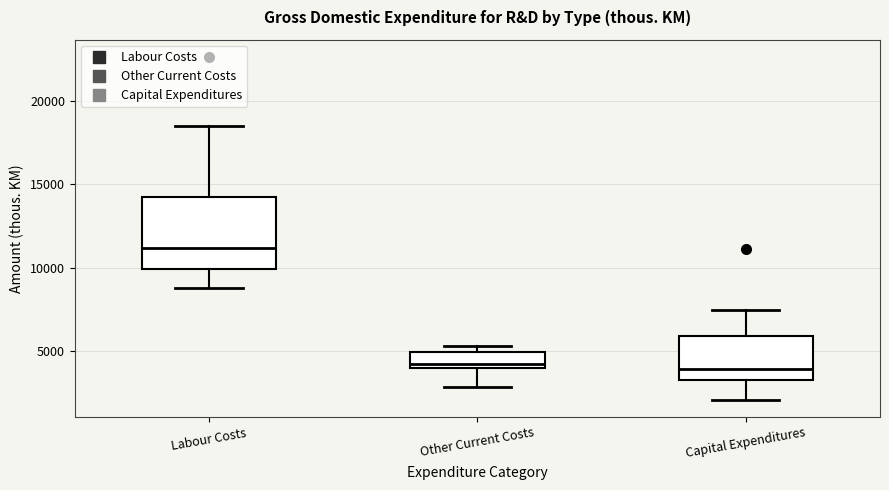

Reading left to right, read every box against the y-axis: the position of its median line, the range the box covers, and the ends of its whiskers. The values are not printed on the chart, so give them approximately, as read against the axis.

Labour Costs: median 11000, box 10000 to 14500, whiskers 9000 to 18500
Other Current Costs: median 4000 (just above the box's lower edge), box 4000 to 5000, whiskers 3000 to 5500
Capital Expenditures: median 4000, box 3500 to 6000, whiskers 2000 to 7500